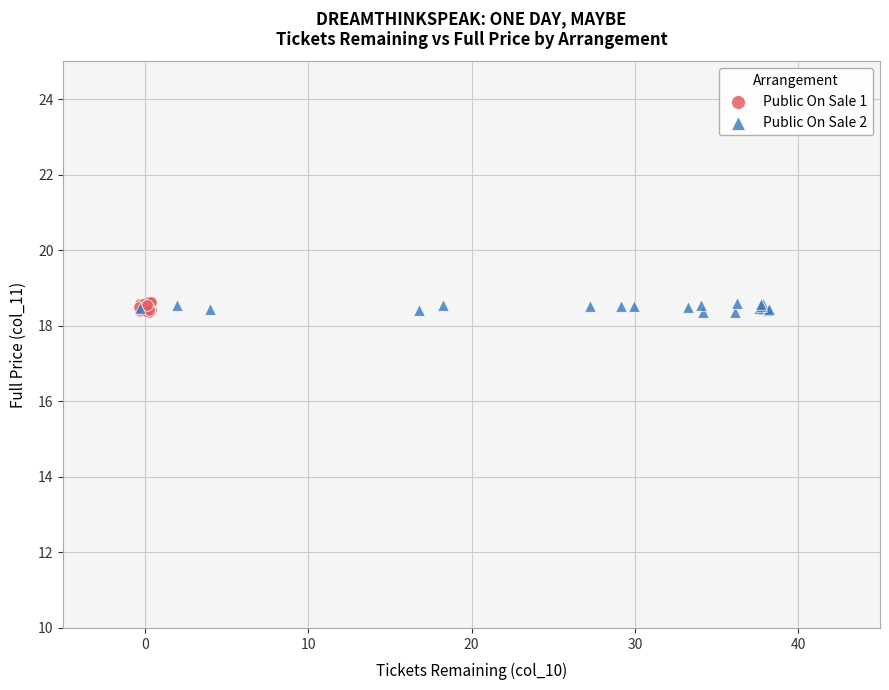

What are all the series names shown in the legend?

Public On Sale 1, Public On Sale 2